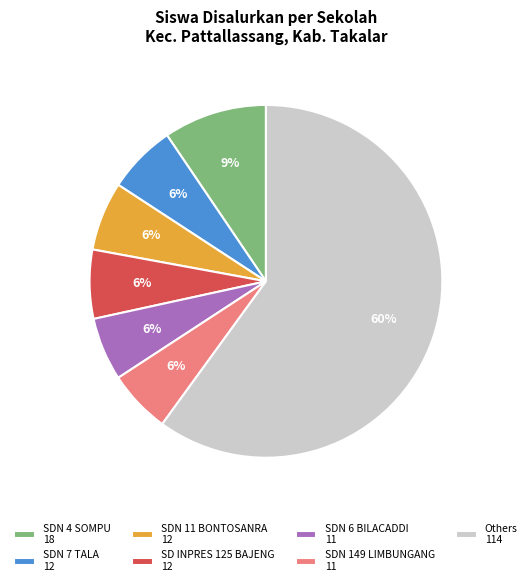

The SDN 4 SOMPU 18 slice represents 9% of the pie. True or false?

True